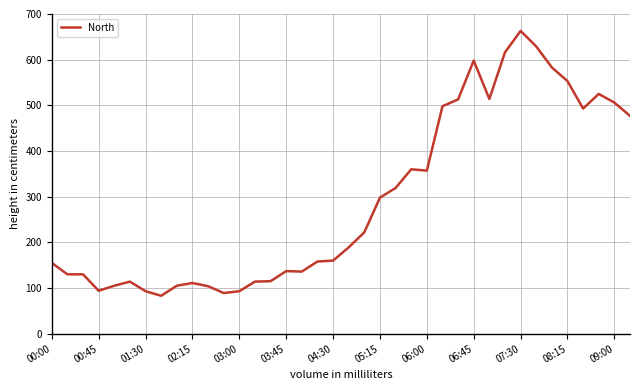

Does the chart display data point markers on the line(s)?

No